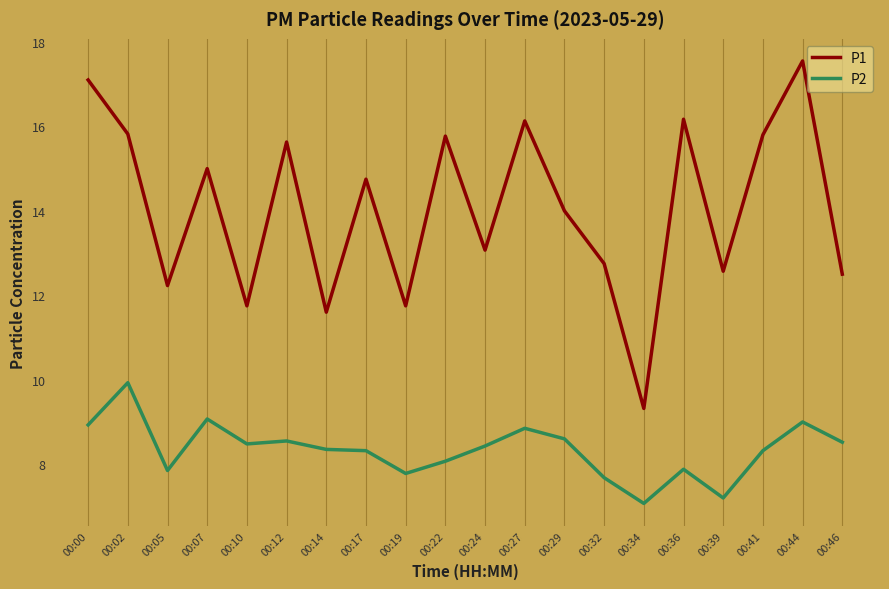

What is the difference between the second highest and minimum values in the P2 series?

2.0